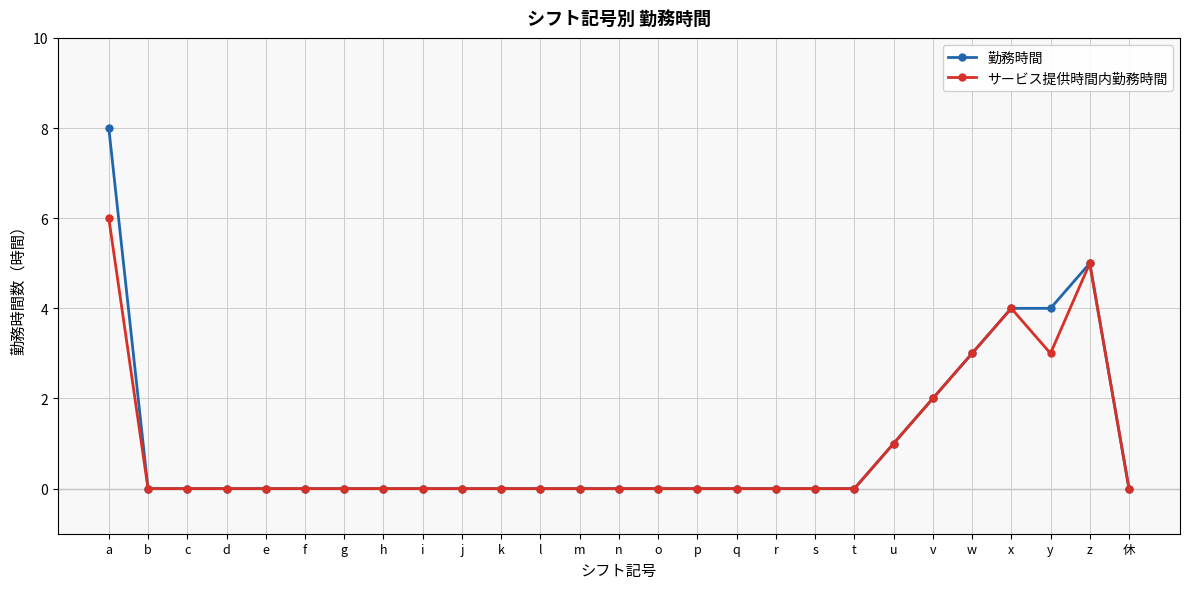

Which series has the largest range (max minus min)?

勤務時間